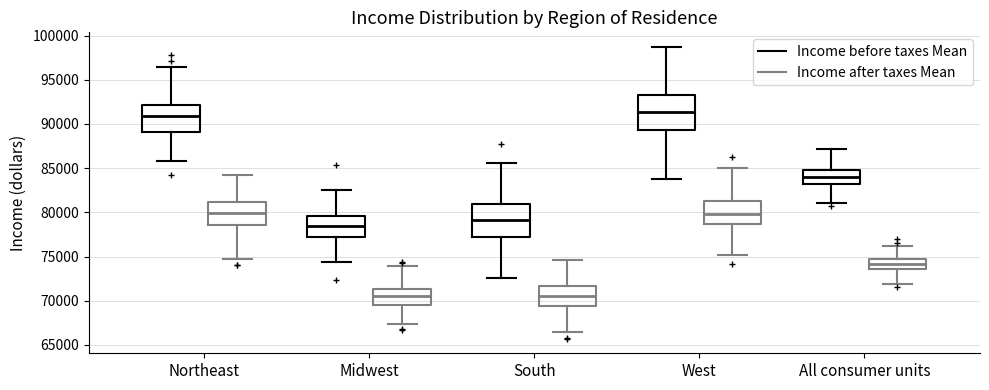

Where is the upper edge of the box for Northeast (Income before taxes Mean) on the y-axis? The values are not printed on the chart, so give them approximately, as read against the axis.

92000